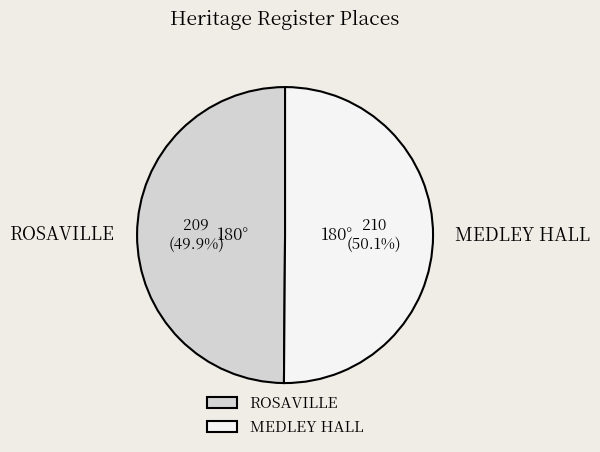

To the nearest percent, what percentage of the pie is MEDLEY HALL?

50%